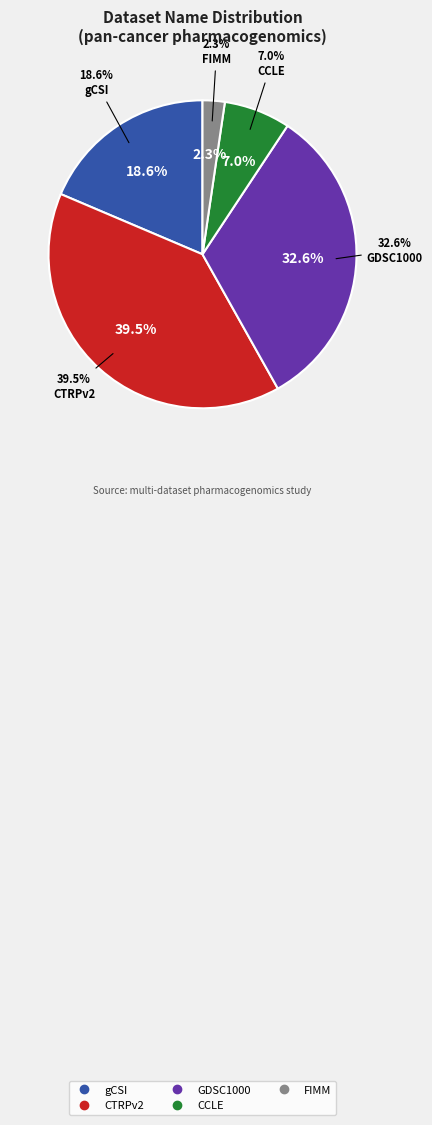

True or false: gCSI accounts for 8% of the total.

False